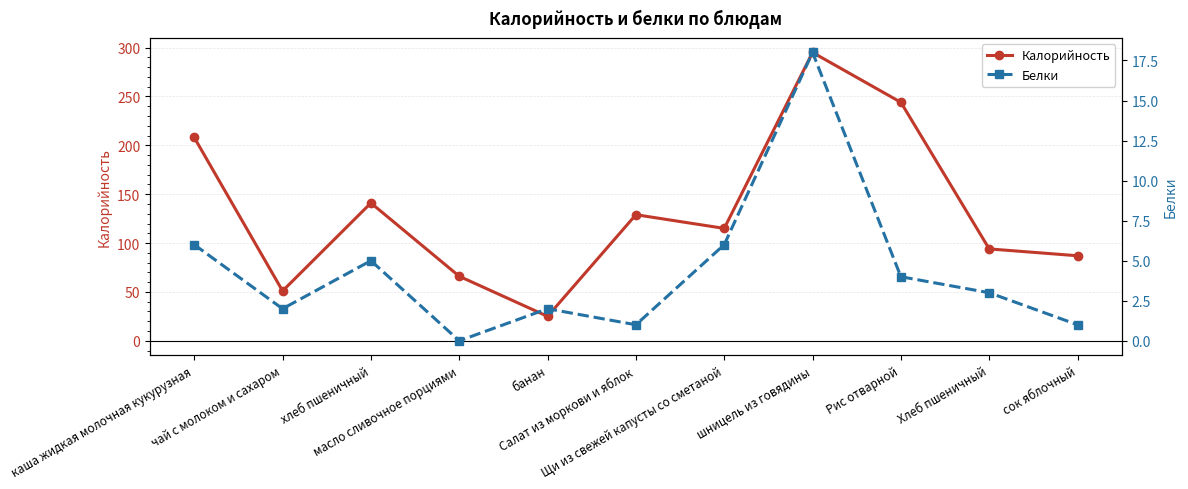

What are all the series names shown in the legend?

Калорийность, Белки